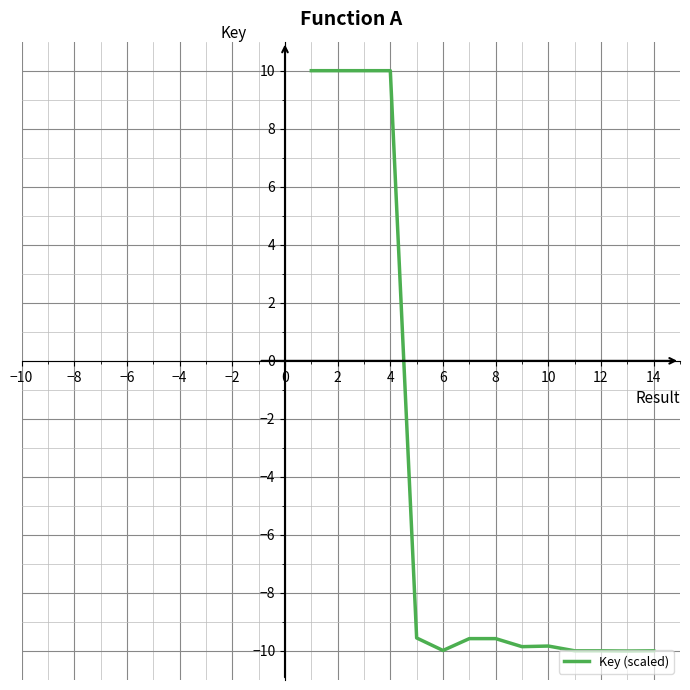

What is the smallest value displayed?

-10.0